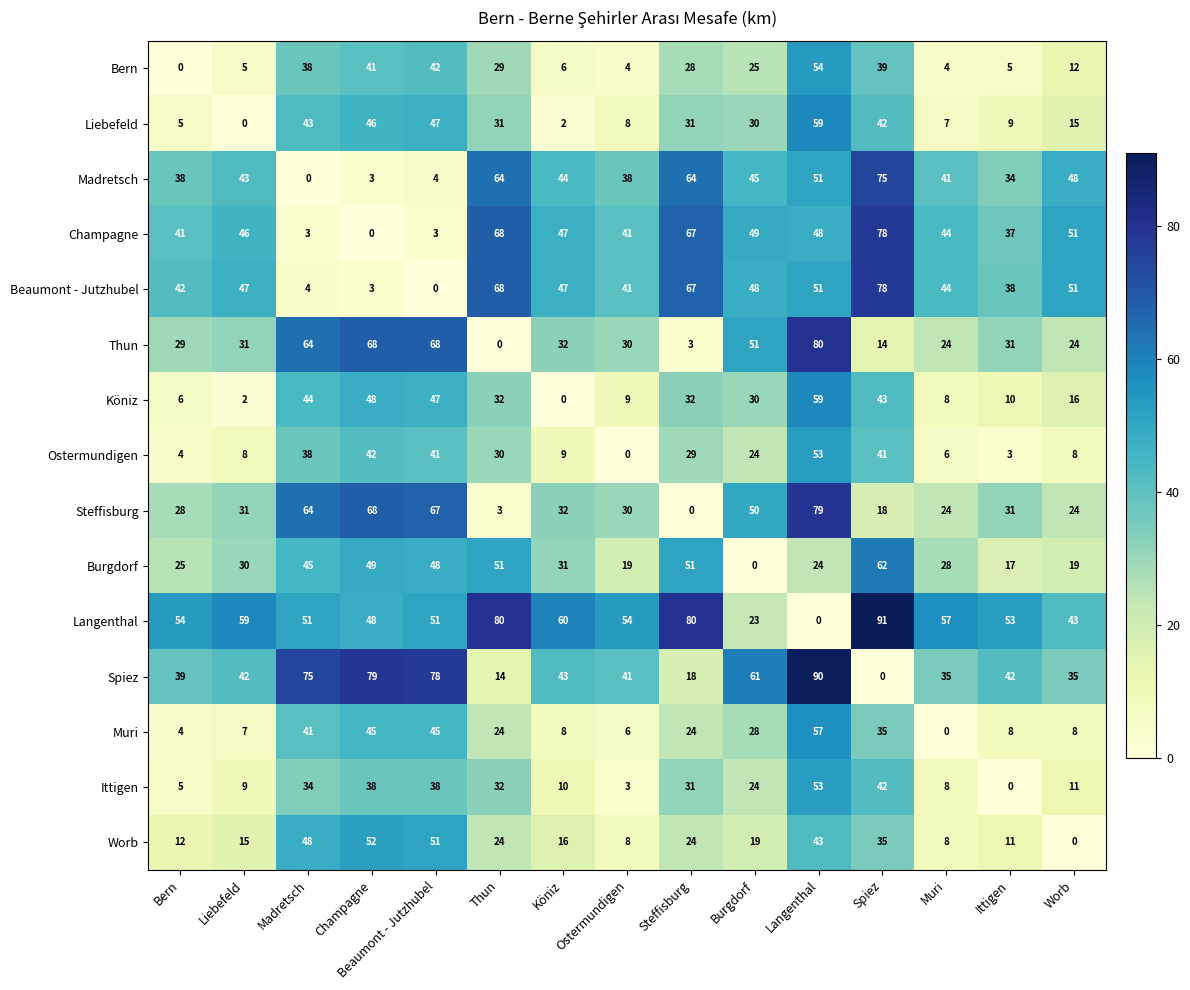

How many distinct data groups are displayed?

15